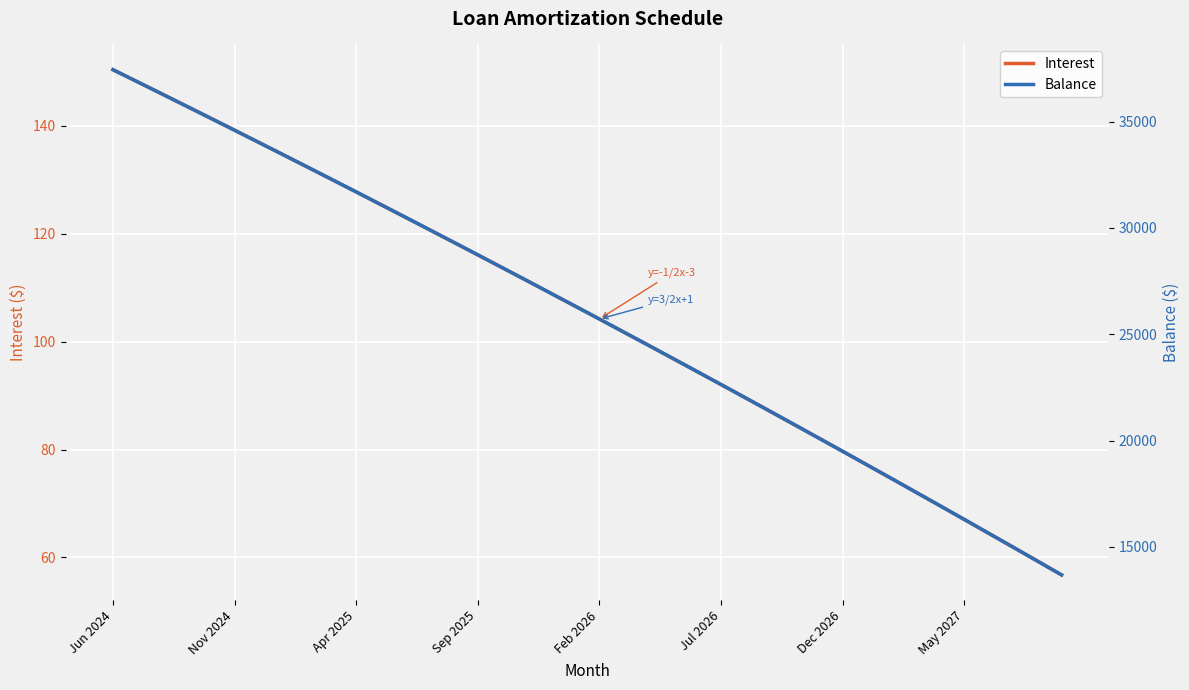

Which series has the largest range (max minus min)?

Balance